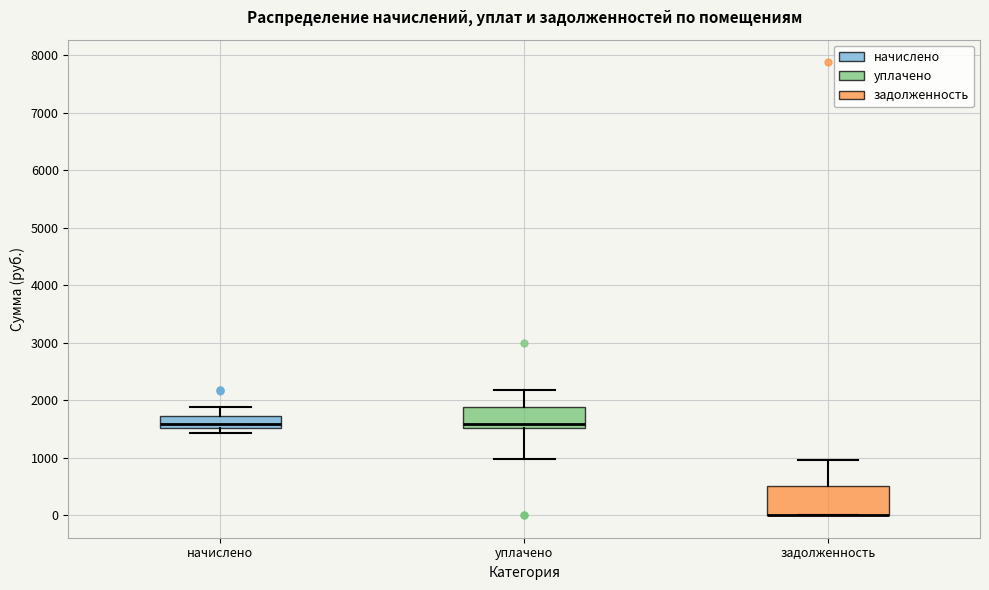

Which box is the tallest, from its lower edge to its upper edge?

задолженность